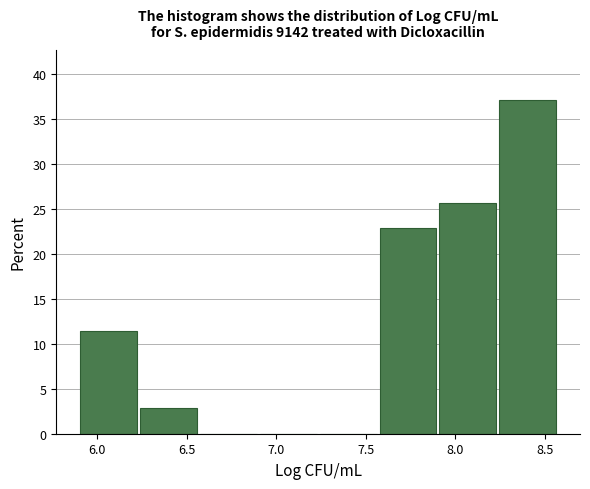

What is the height of the bar covering 7.90 to 8.25 on the x-axis? Neither the bar edges nor the heights are printed on the chart, so give them approximately, as read against the axes.

25.5